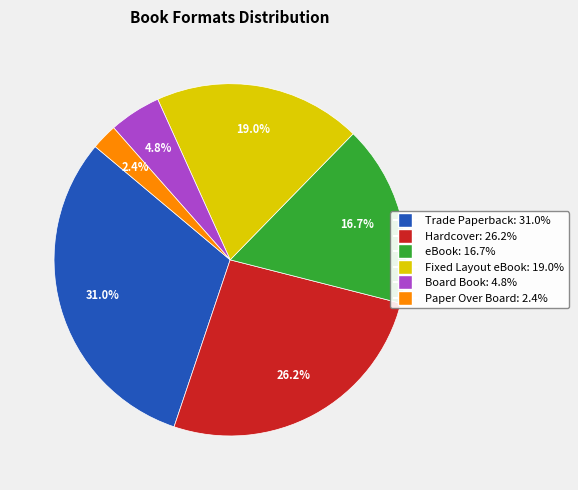

Between eBook and Paper Over Board, which is larger?

eBook